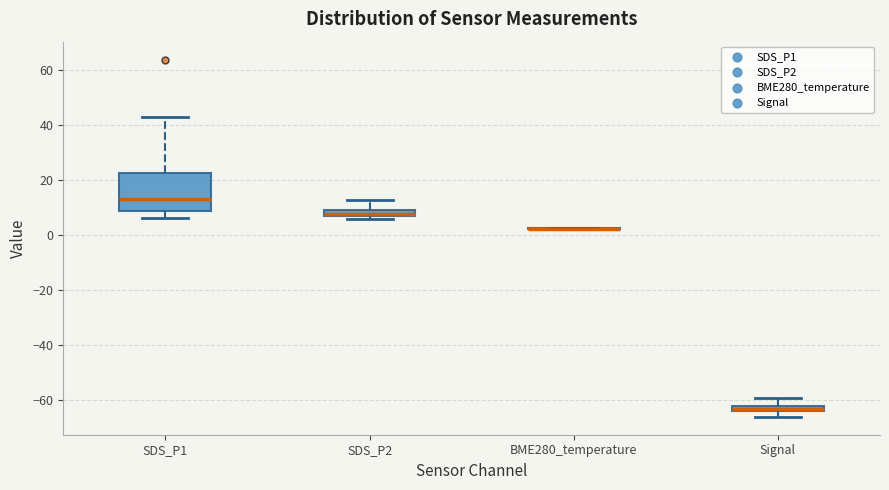

Where does the upper whisker of the box for SDS_P1 end on the y-axis? The values are not printed on the chart, so give them approximately, as read against the axis.

42